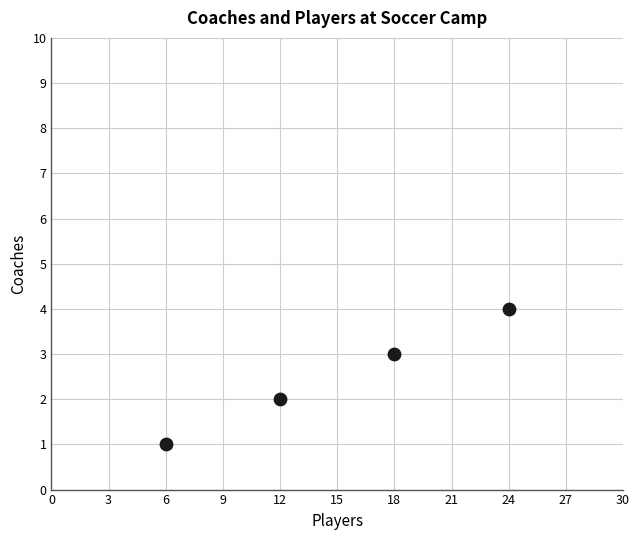

What is the range of X values (max minus min)?

18